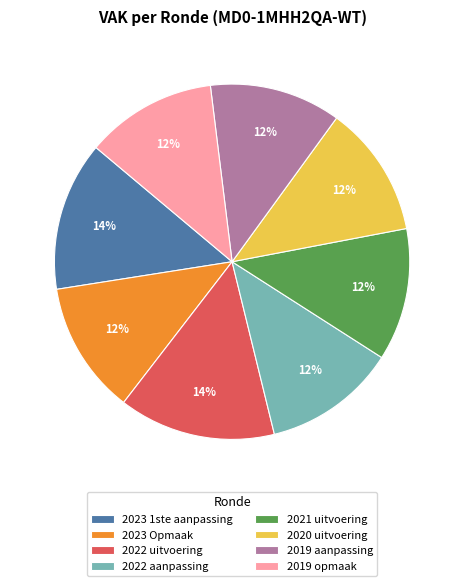

To the nearest percent, what percentage of the pie is 2021 uitvoering?

12%